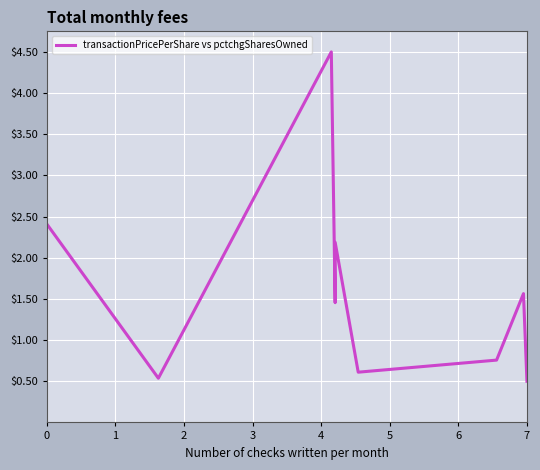

What is the value of the 5th point from the left?

2.2